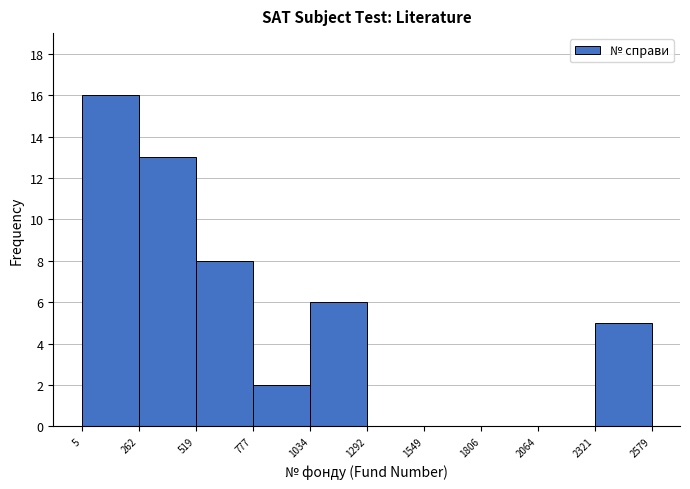

Reading left to right, list every bar in this chart as the range it spans on the x-axis followed by its height. The values are not printed on the chart, so give them approximately, as read against the axis.

5 to 262: 16
262 to 519: 13
519 to 777: 8
777 to 1034: 2
1034 to 1292: 6
1292 to 1549: 0
1549 to 1806: 0
1806 to 2064: 0
2064 to 2321: 0
2321 to 2579: 5